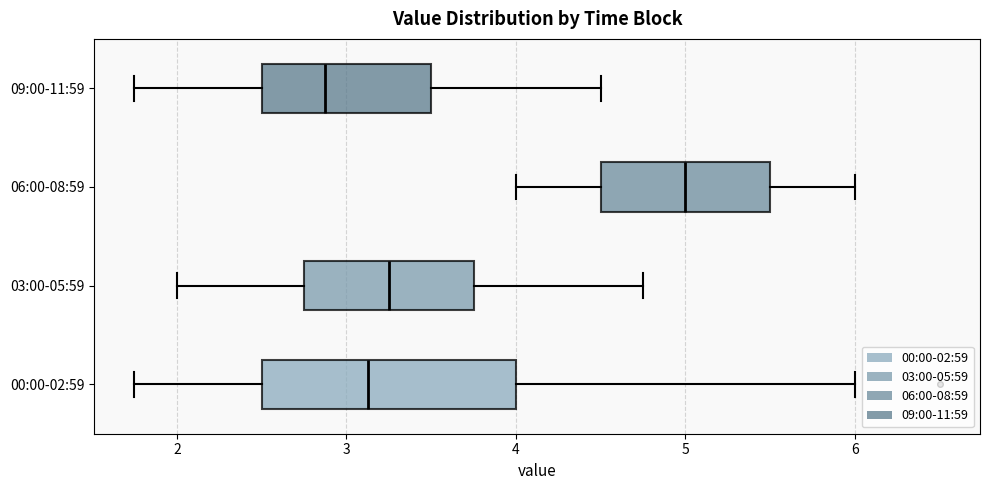

Which box's median line is the furthest to the right?

06:00-08:59